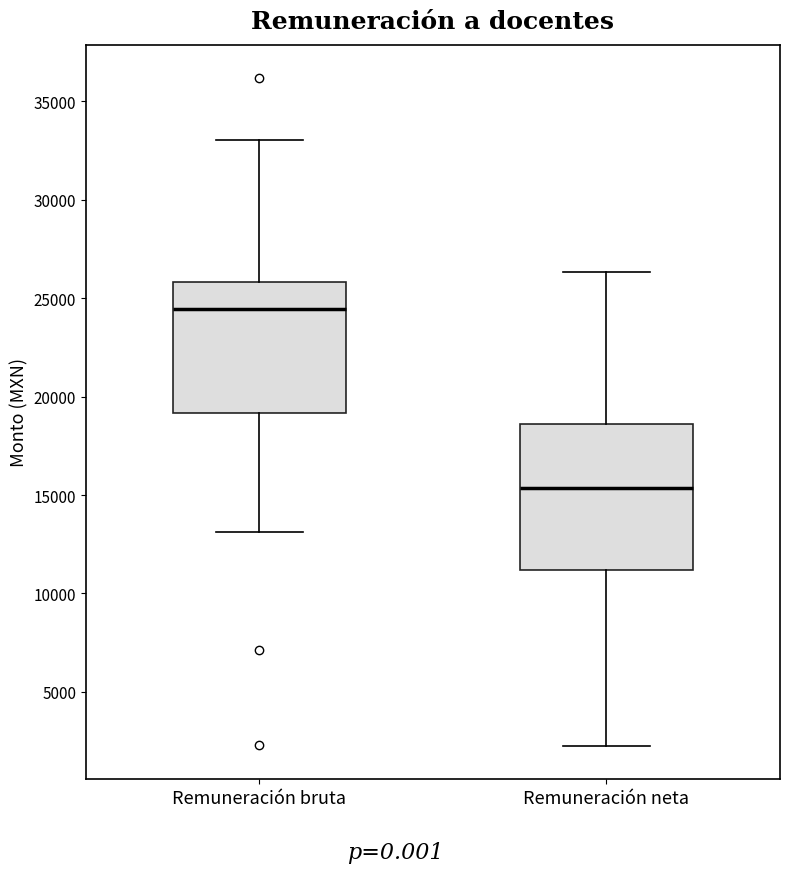

Reading left to right, transcribe this box plot: for each box, give where its median line is, the range the box spans, and where its two whiskers end, as read against the y-axis. The values are not printed on the chart, so give them approximately, as read against the axis.

Remuneración bruta: median 24500, box 19000 to 26000, whiskers 13000 to 33000
Remuneración neta: median 15500, box 11000 to 18500, whiskers 2500 to 26500